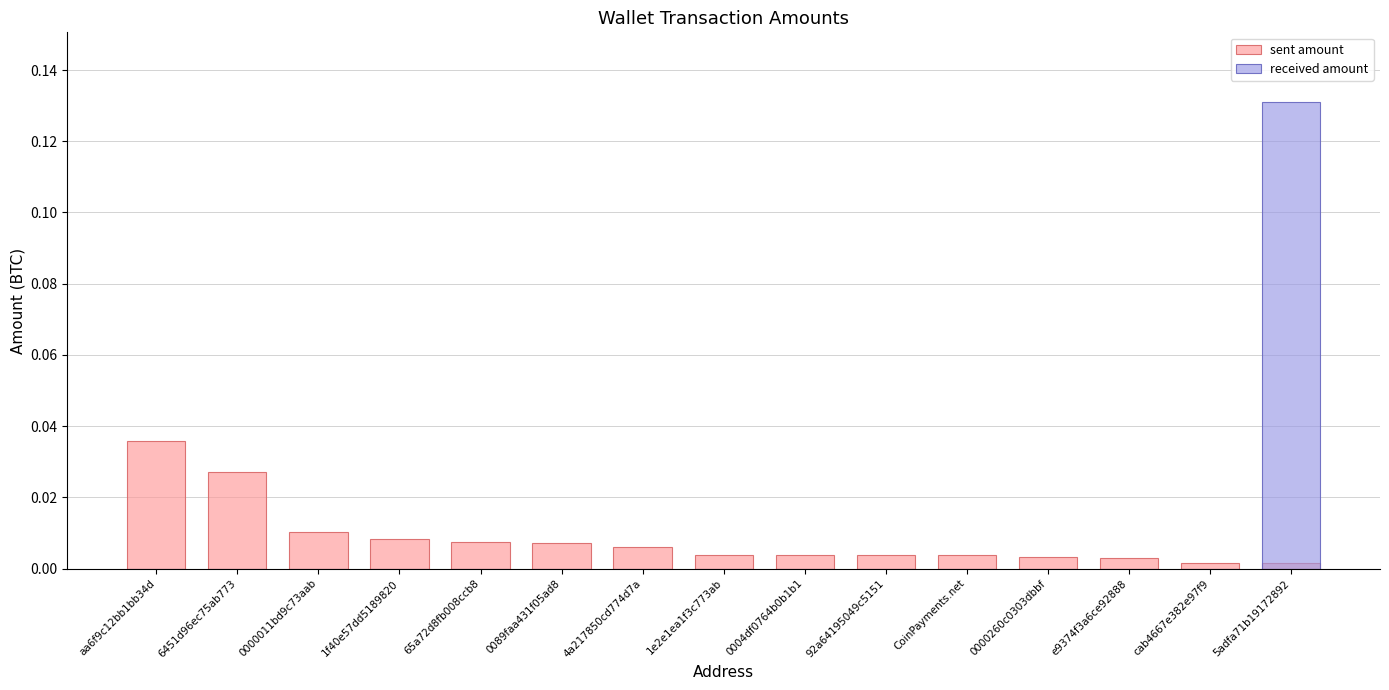

Which label corresponds to the smallest value in the chart?

aa6f9c12bb1bb34d